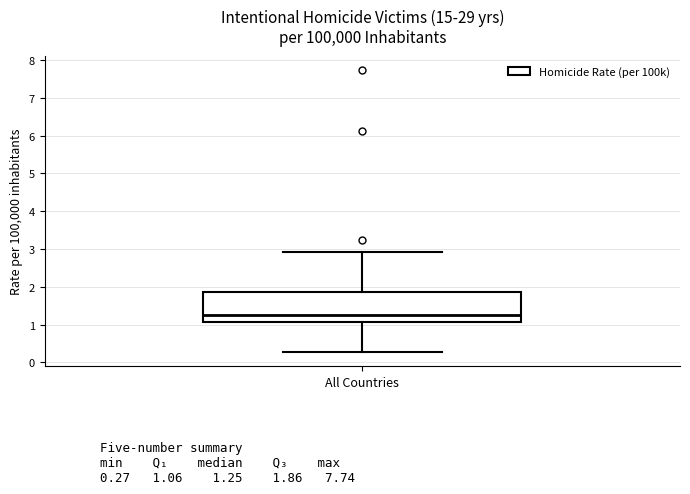

Transcribe this box plot: give where the median line is, the range the box spans, and where the two whiskers end, as read against the y-axis. The values are not printed on the chart, so give them approximately, as read against the axis.

median 1.3, box 1.1 to 1.9, whiskers 0.3 to 2.9